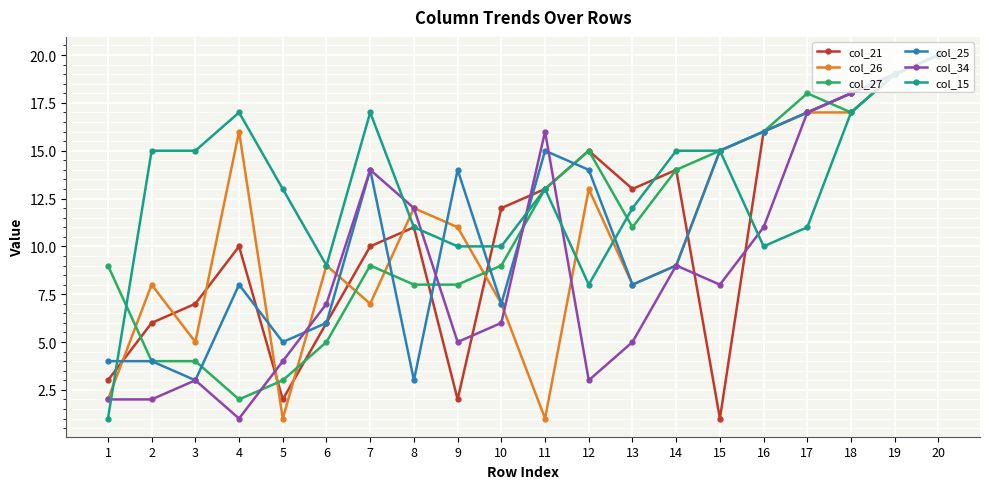

How many data points in col_25 are less than 14?

10